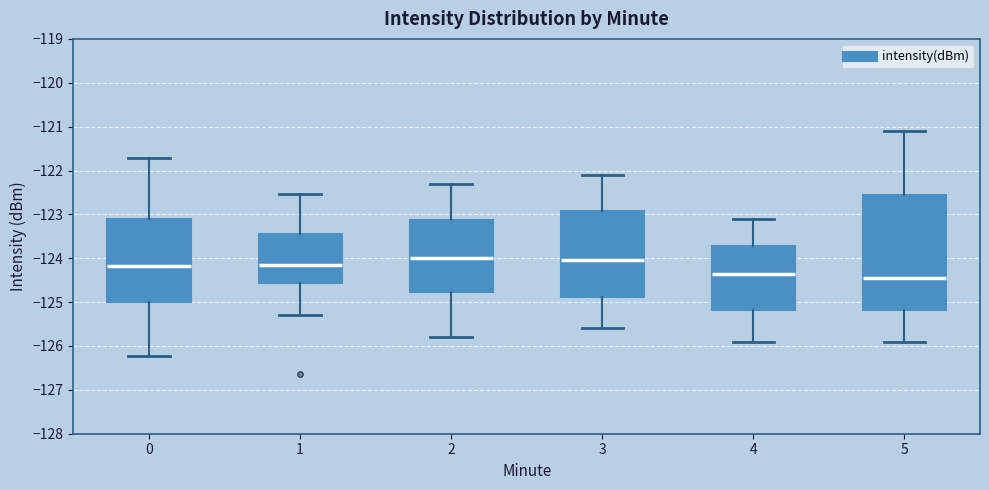

Reading left to right, read every box against the y-axis: the position of its median line, the range the box covers, and the ends of its whiskers. The values are not printed on the chart, so give them approximately, as read against the axis.

0: median -124.2, box -125.0 to -123.1, whiskers -126.2 to -121.7
1: median -124.1, box -124.6 to -123.4, whiskers -125.3 to -122.5
2: median -124.0, box -124.8 to -123.1, whiskers -125.8 to -122.3
3: median -124.0, box -124.9 to -122.9, whiskers -125.6 to -122.1
4: median -124.3, box -125.2 to -123.7, whiskers -125.9 to -123.1
5: median -124.4, box -125.2 to -122.5, whiskers -125.9 to -121.1